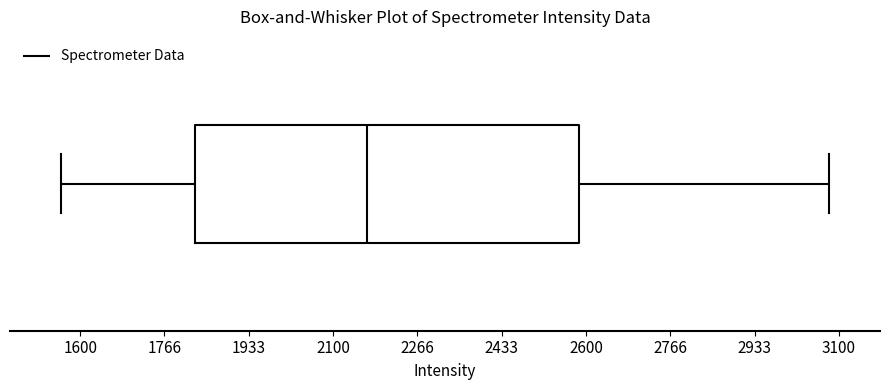

Read this box plot against the x-axis: the position of the median line, the range covered by the box, and the ends of both whiskers. The values are not printed on the chart, so give them approximately, as read against the axis.

median 2160, box 1820 to 2580, whiskers 1560 to 3080